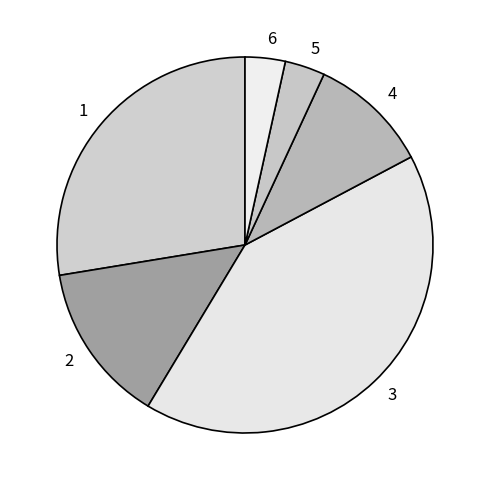

Is there any slice that represents more than half of the pie?

No